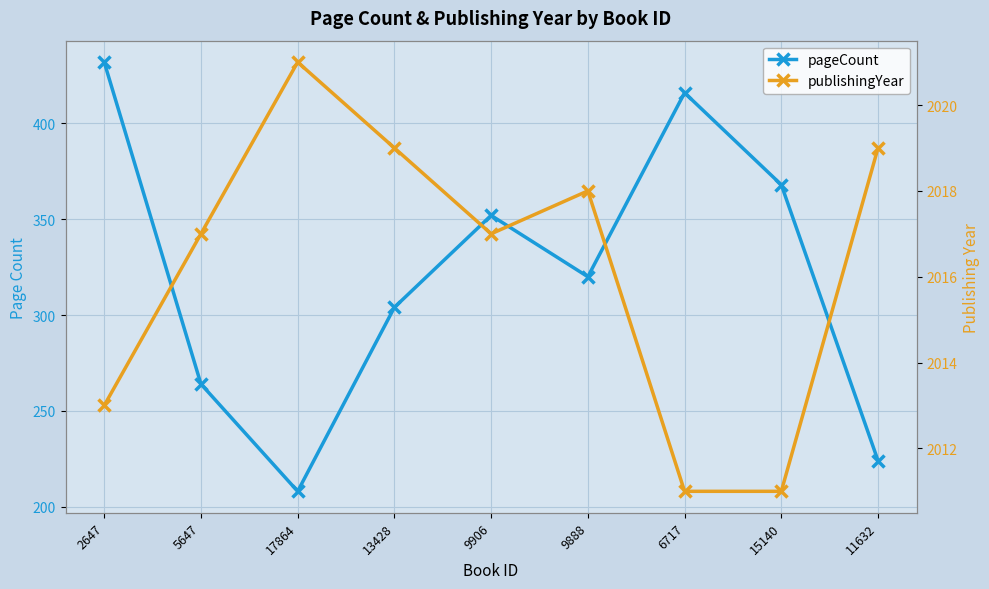

What is the spread (max minus min) of values at 15140?

1643